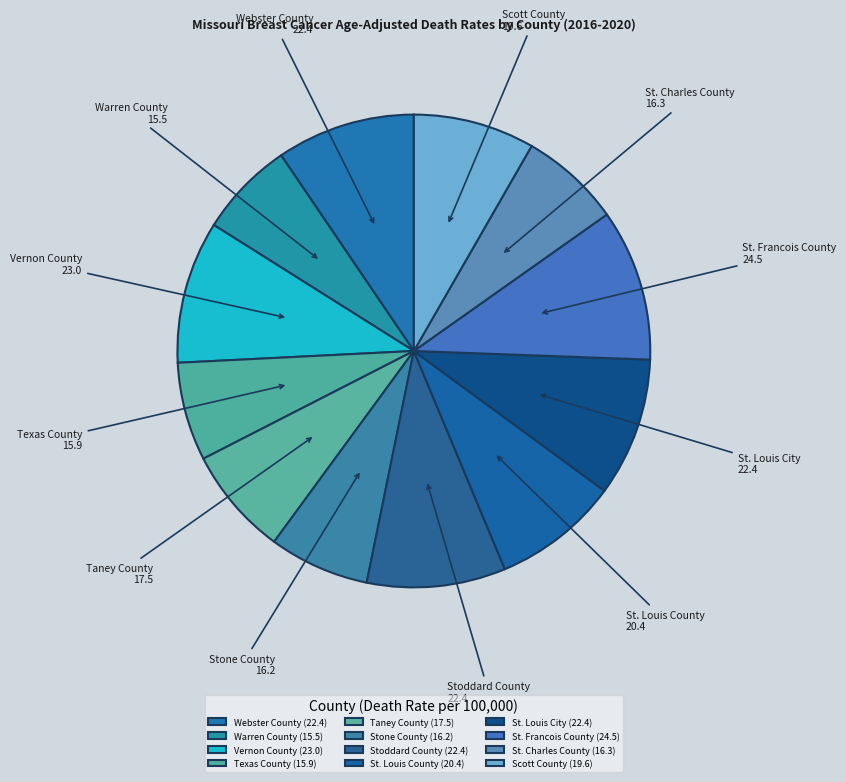

What is the largest slice in the pie chart?

St. Francois County